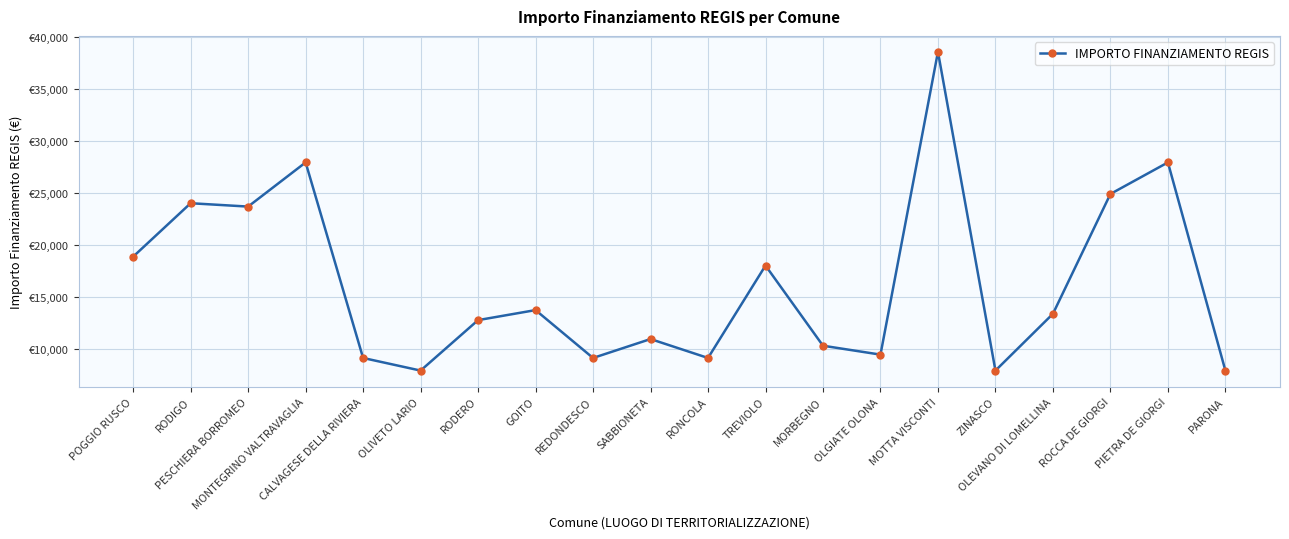

What is the difference between the maximum and minimum values?

30674